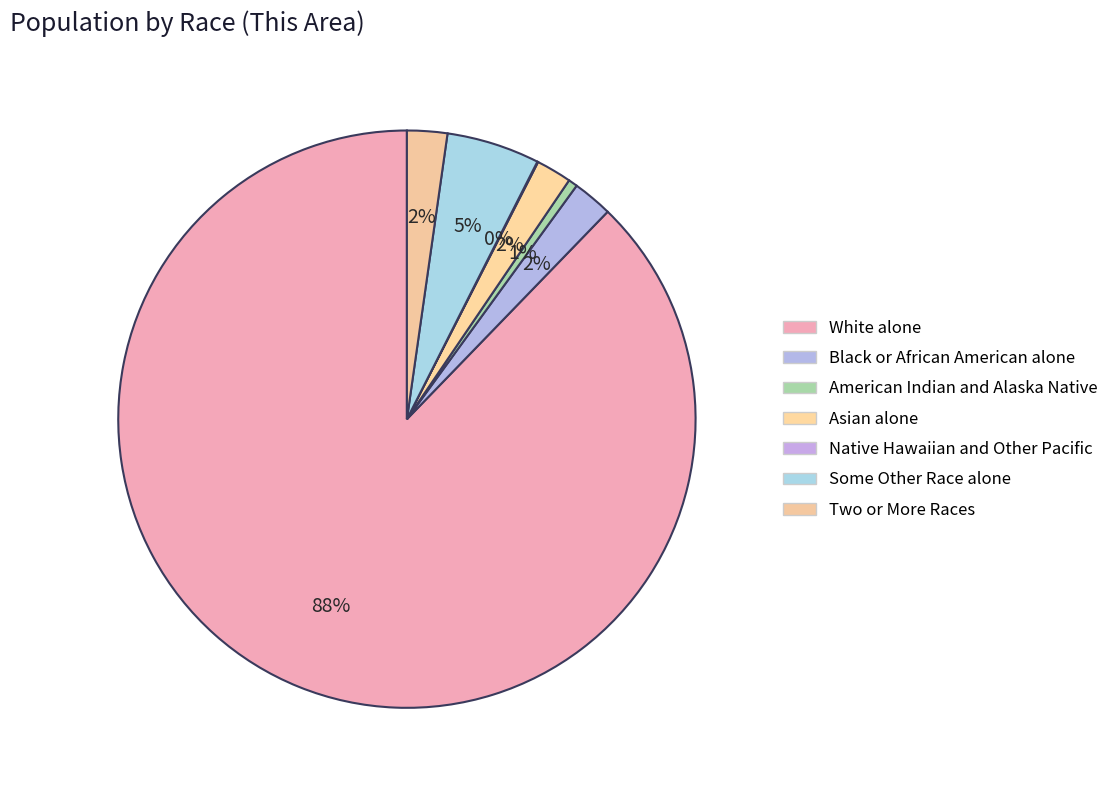

The Asian alone slice represents 1% of the pie. True or false?

False